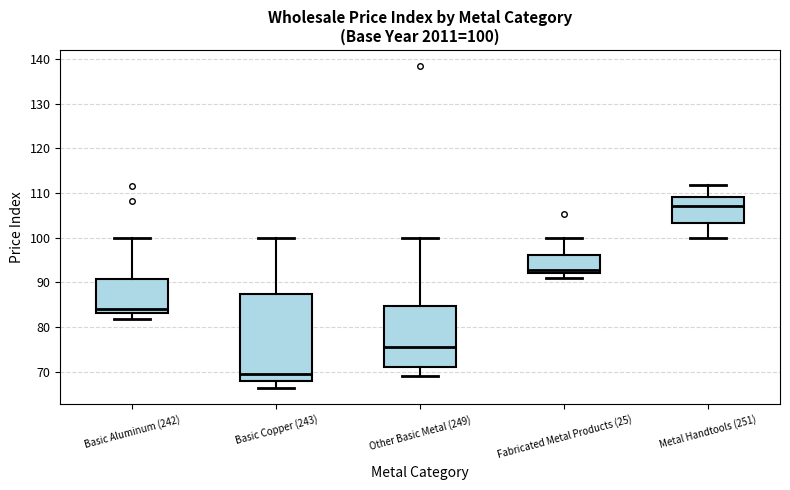

Comparing the boxes themselves (not the whiskers), which one is the tallest?

Basic Copper (243)